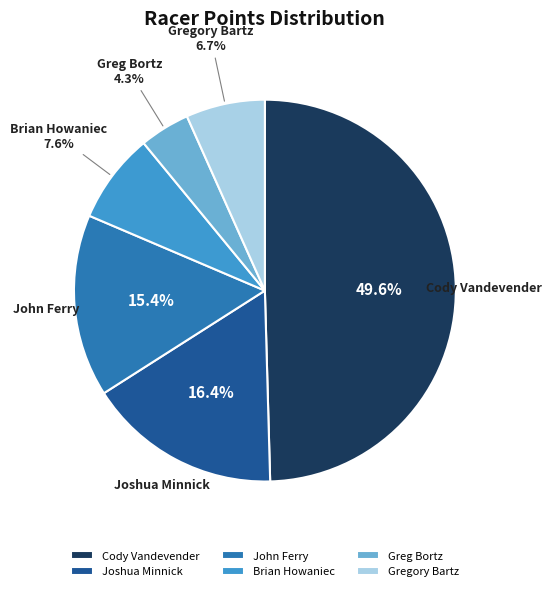

To the nearest percent, what is the difference between the Gregory Bartz and Greg Bortz slice percentages?

2%